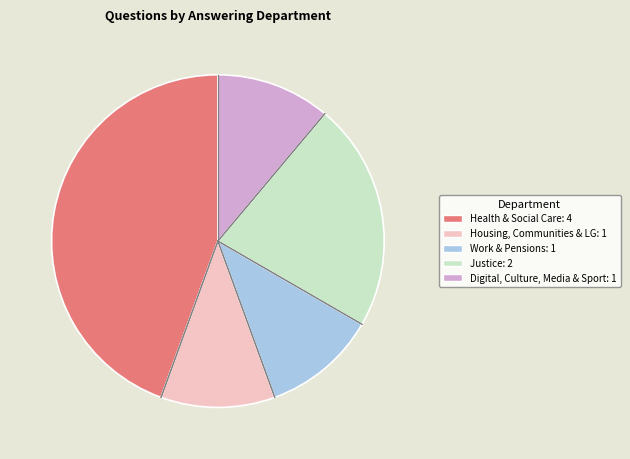

Is there any slice that represents more than half of the pie?

No